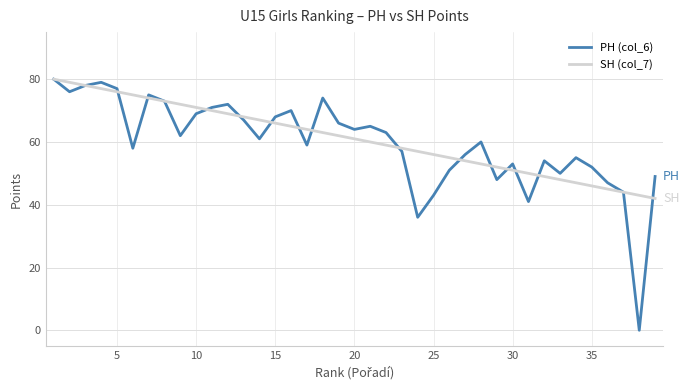

Which series has the largest range (max minus min)?

PH (col_6)